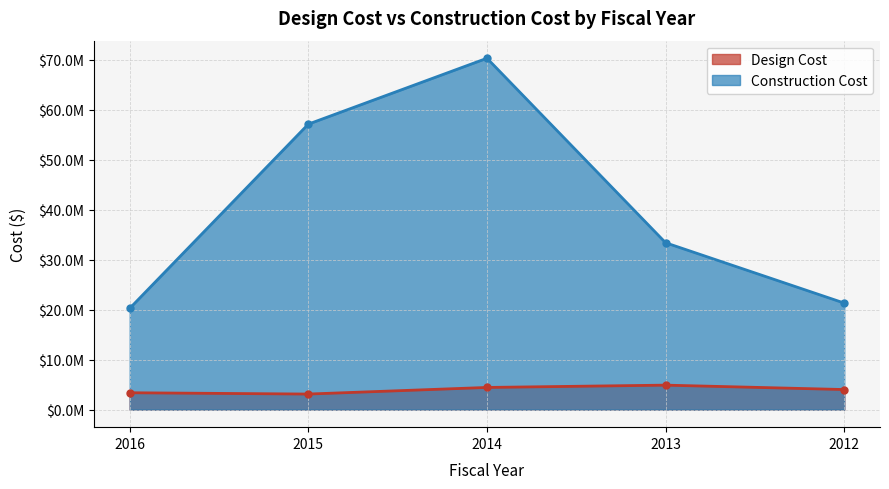

List the labels in order of Construction Cost value, largest first.

2014, 2015, 2013, 2012, 2016